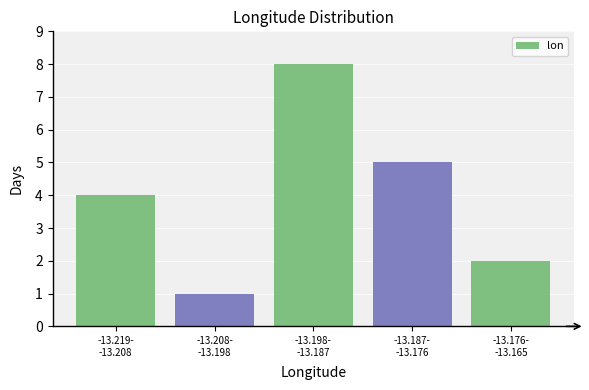

Reading left to right, list all the values displayed in this chart.

4	1	8	5	2